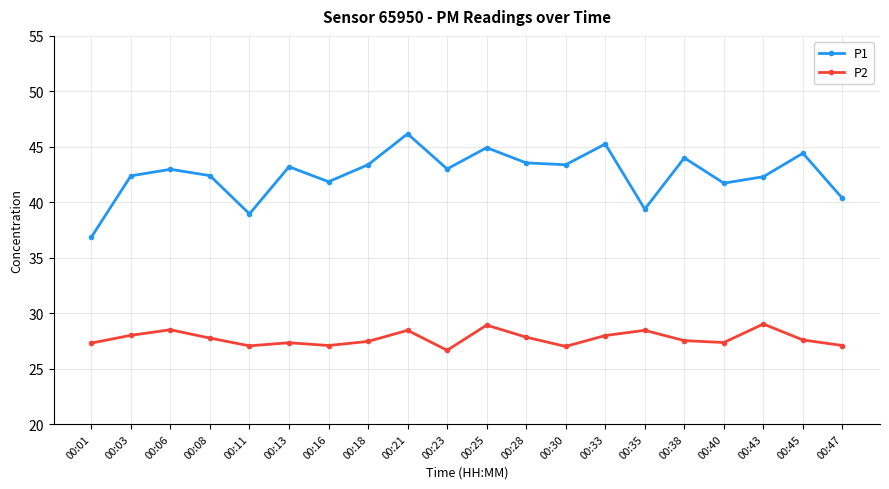

How many data points does each series have?

20